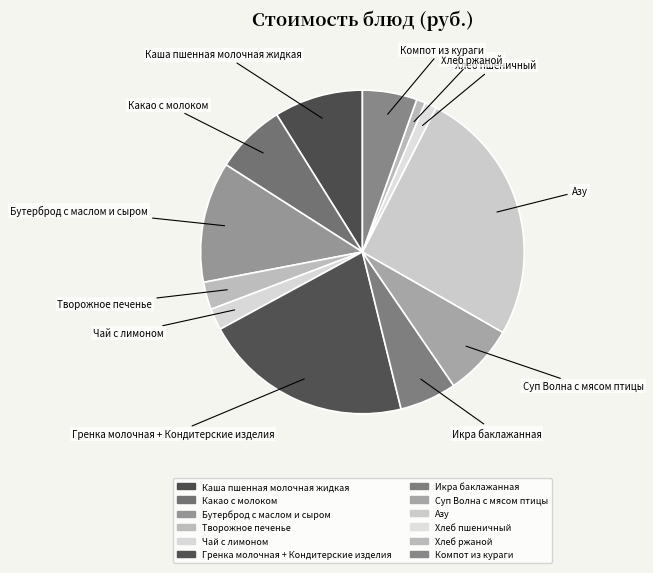

Which slice is the largest?

Азу